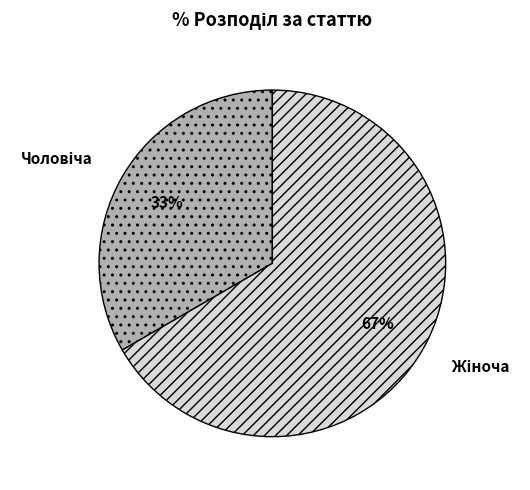

Is there a majority slice in this chart?

Yes